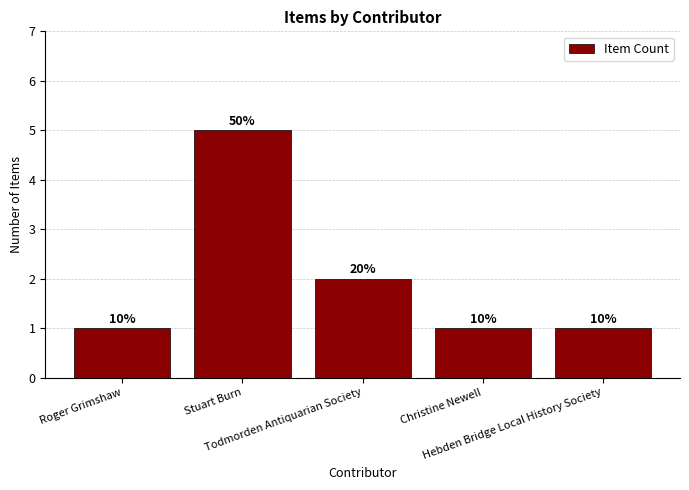

Does the chart contain any negative values?

No